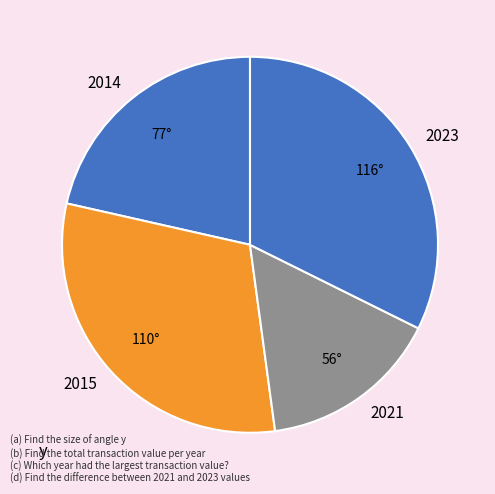

Approximately how many times larger is the value at 2015 compared to 2021?

2.0